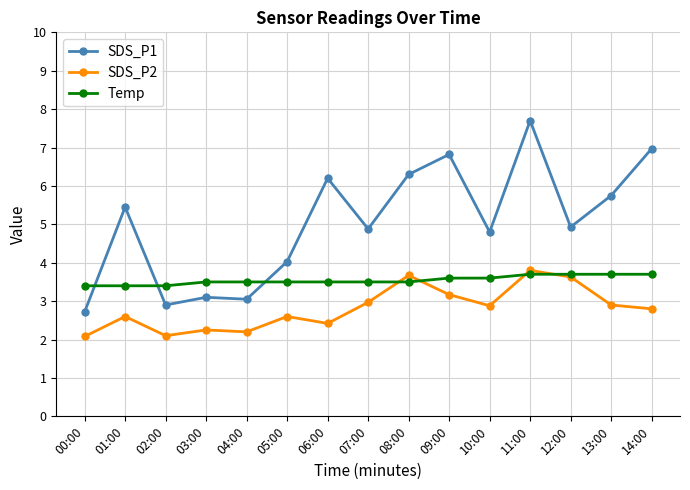

Which series has the largest total across all categories?

SDS_P1